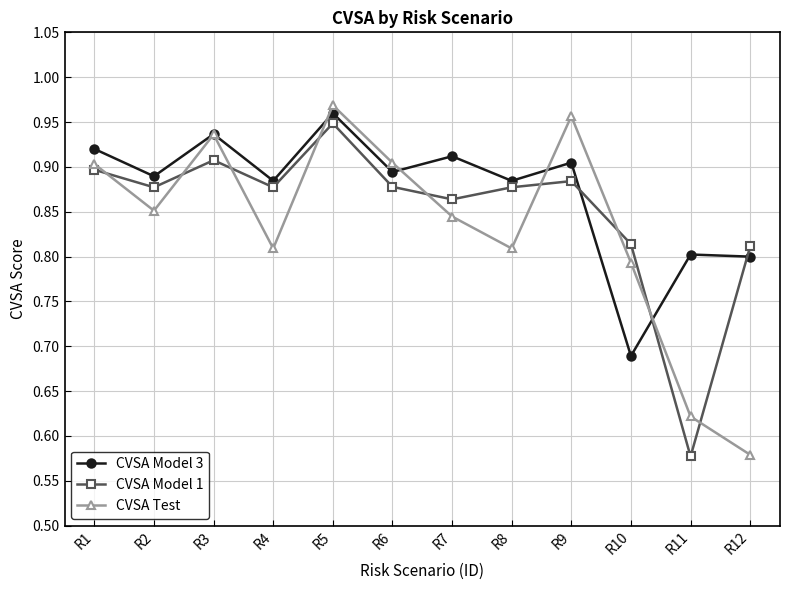

What is the difference between the maximum and minimum values in the CVSA Test series?

0.4